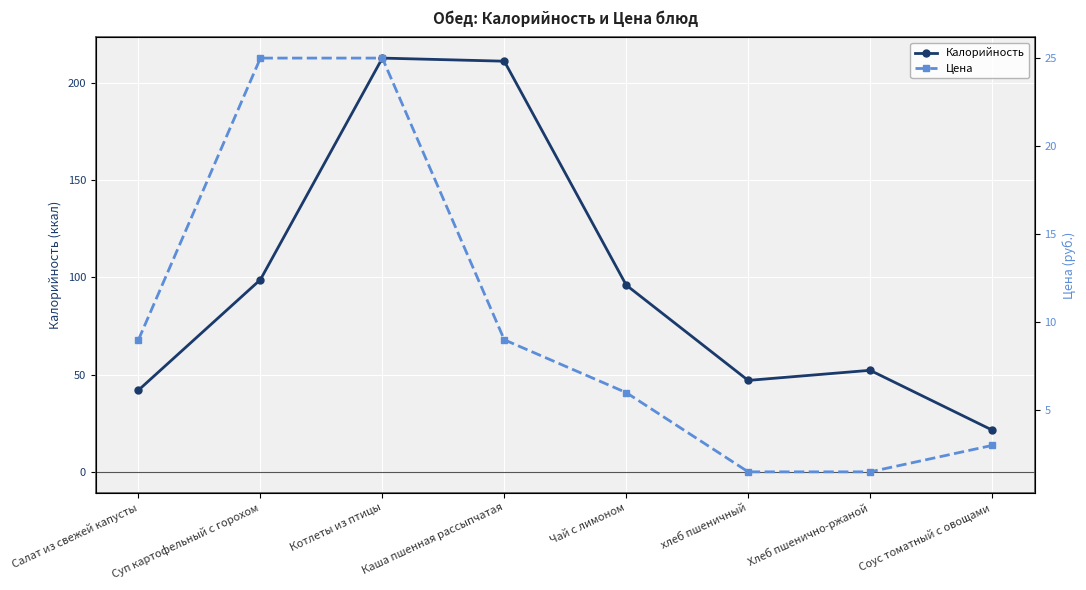

Reading left to right, extract all data points from this chart.

Калорийность: Салат из свежей капусты=42.0	Суп картофельный с горохом=98.8	Котлеты из птицы=212.7	Каша пшенная рассыпчатая=211.1	Чай с лимоном=96.0	хлеб пшеничный=47.0	Хлеб пшенично-ржаной=52.2	Соус томатный с овощами=21.5
Цена: Салат из свежей капусты=9.0	Суп картофельный с горохом=25.0	Котлеты из птицы=25.0	Каша пшенная рассыпчатая=9.0	Чай с лимоном=6.0	хлеб пшеничный=1.5	Хлеб пшенично-ржаной=1.5	Соус томатный с овощами=3.0